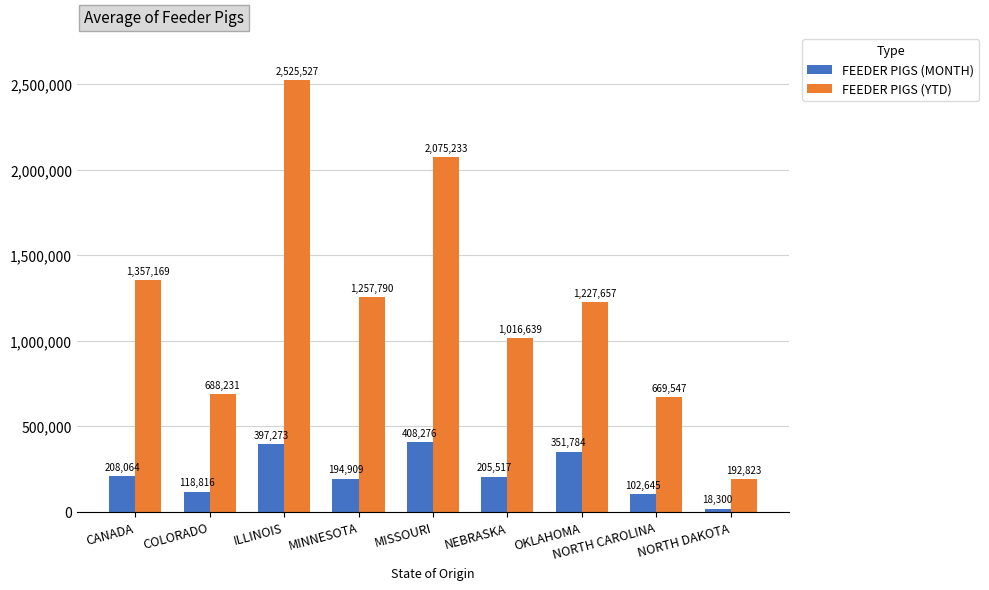

What is the value of the FEEDER PIGS (MONTH) bar at the 1st from the left?

208064